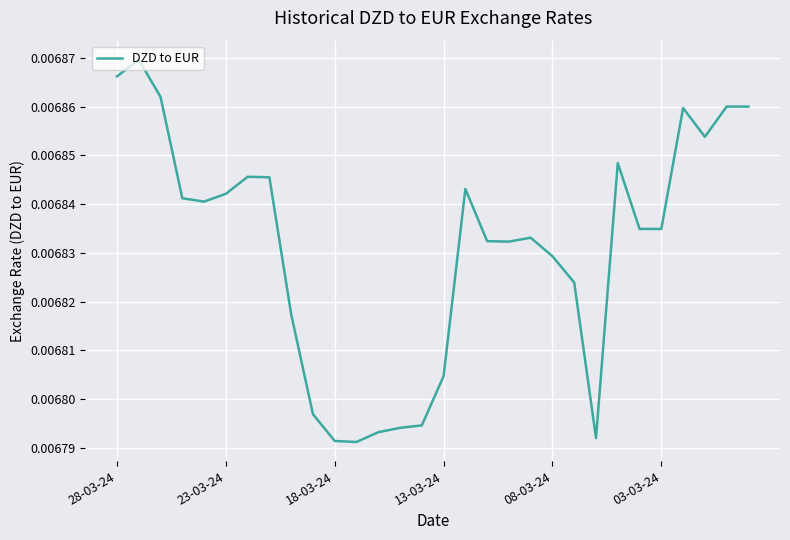

Is this an area chart (filled region under the line)?

No